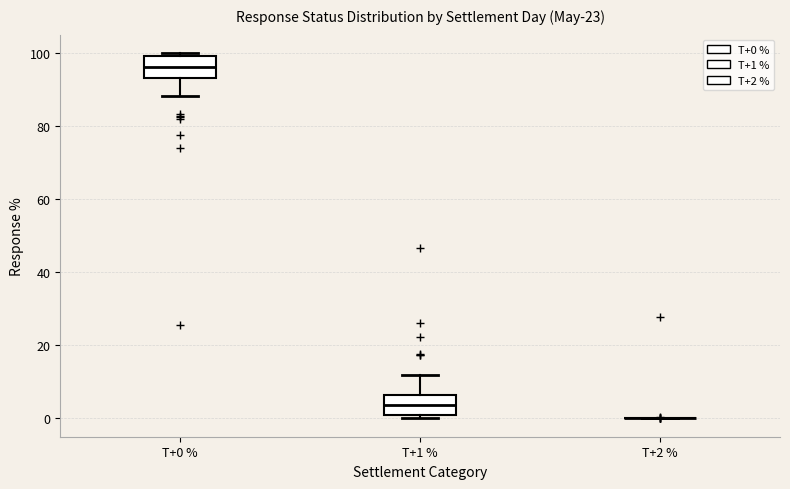

Reading left to right, transcribe this box plot: for each box, give where its median line is, the range the box spans, and where its two whiskers end, as read against the y-axis. The values are not printed on the chart, so give them approximately, as read against the axis.

T+0 %: median 96, box 94 to 100, whiskers 88 to 100 (just above the box's upper edge)
T+1 %: median 4, box 0 to 6, whiskers 0 (just below the box's lower edge) to 12
T+2 %: box collapsed to a line at 0, whiskers 0 to 0